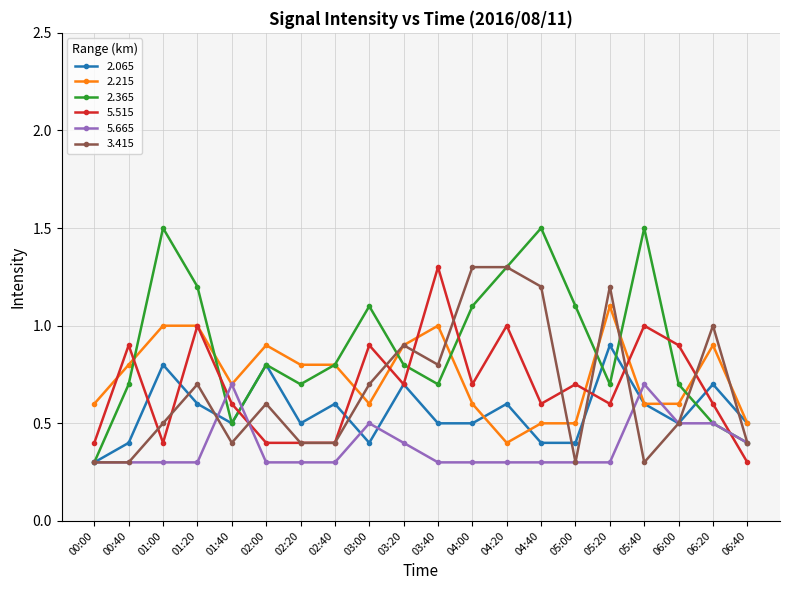

Is it true that 5.515 equals 0.4 at 02:00?

True